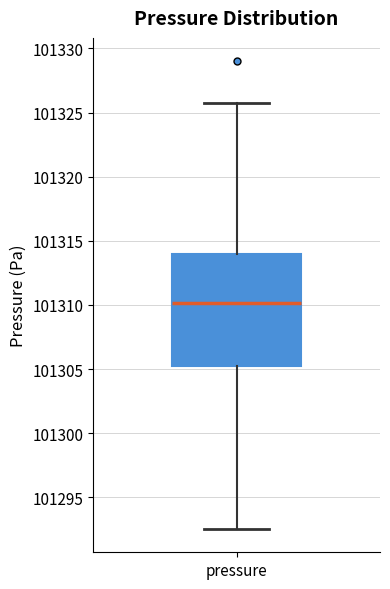

Read this box plot against the y-axis: the position of the median line, the range covered by the box, and the ends of both whiskers. The values are not printed on the chart, so give them approximately, as read against the axis.

median 101310.0, box 101305.5 to 101314.0, whiskers 101292.5 to 101326.0